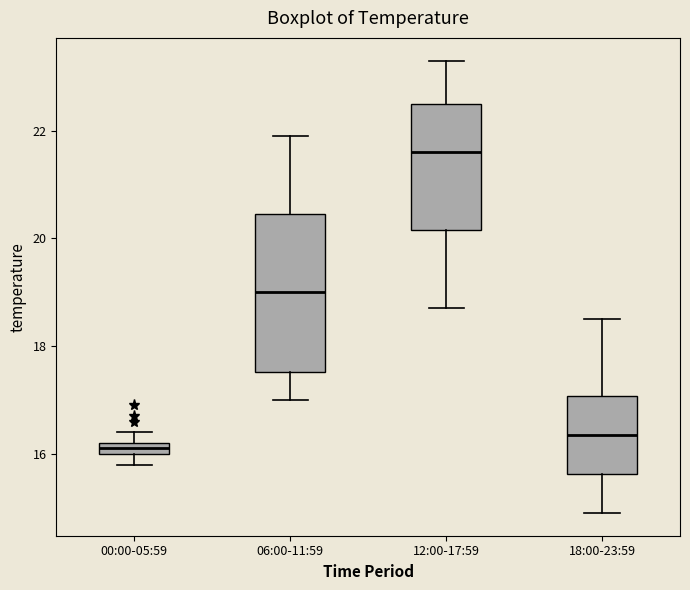

Comparing the boxes themselves (not the whiskers), which one is the tallest?

06:00-11:59